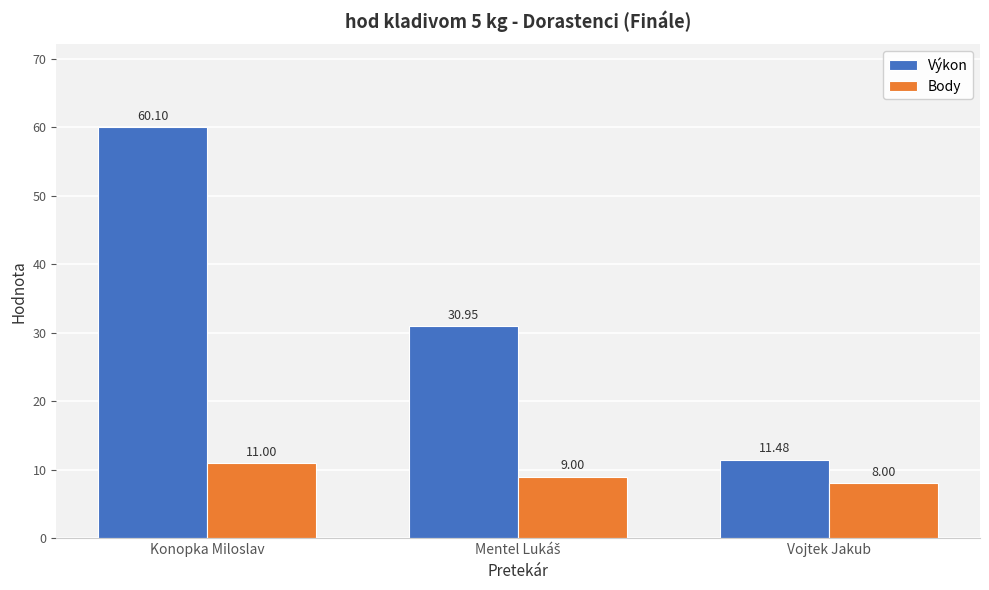

How many values in the Body series are below 9?

1